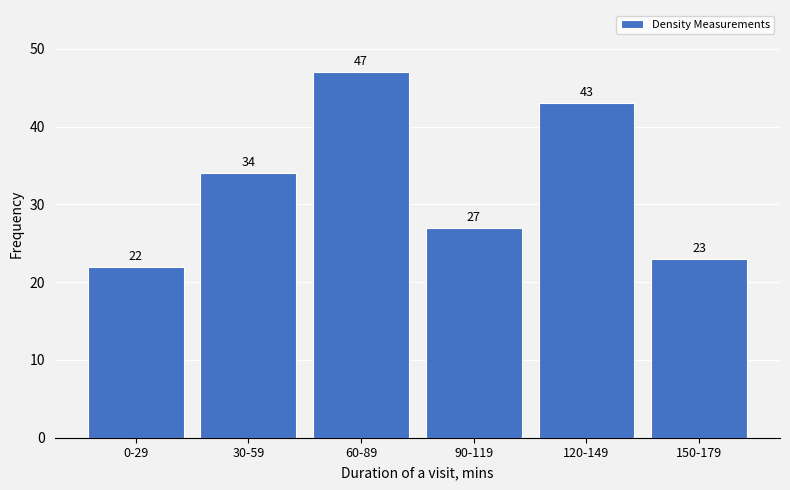

Reading left to right, list all the values displayed in this chart.

22	34	47	27	43	23